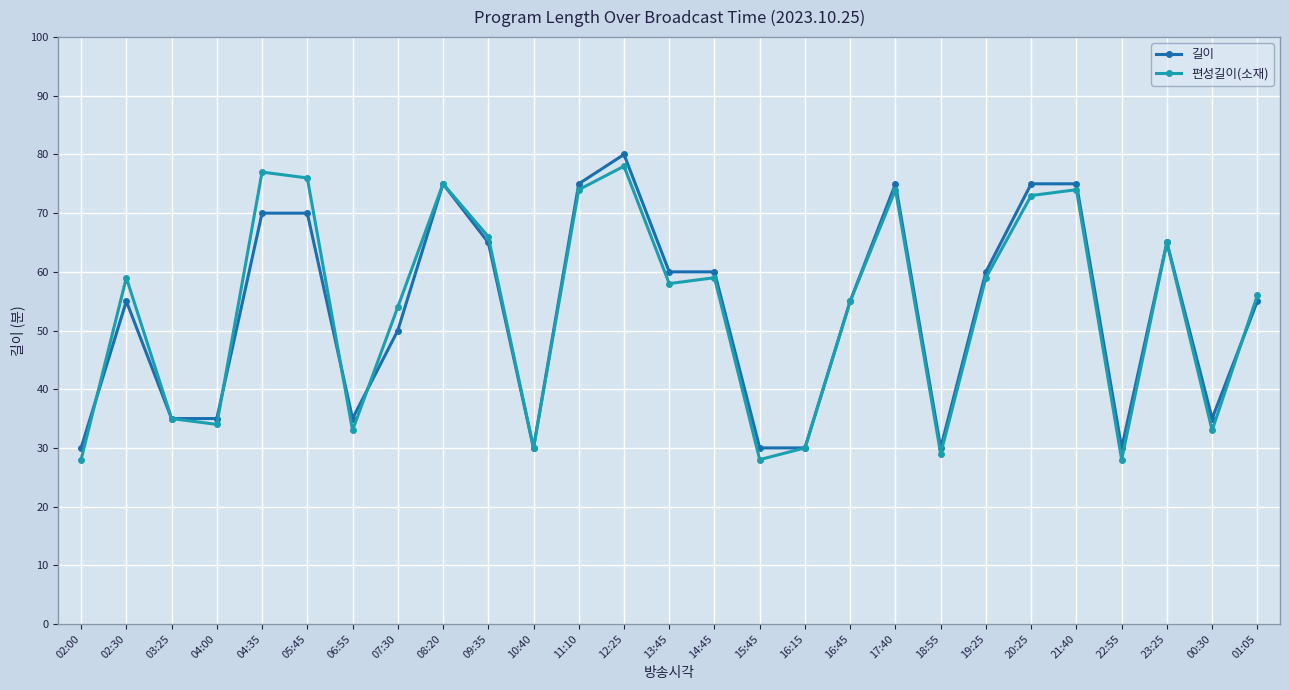

Where is 편성길이(소재) nearest to the value 53?

07:30